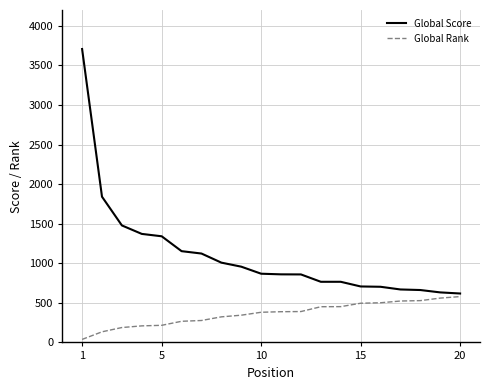

What is the maximum value shown in the chart?

3707